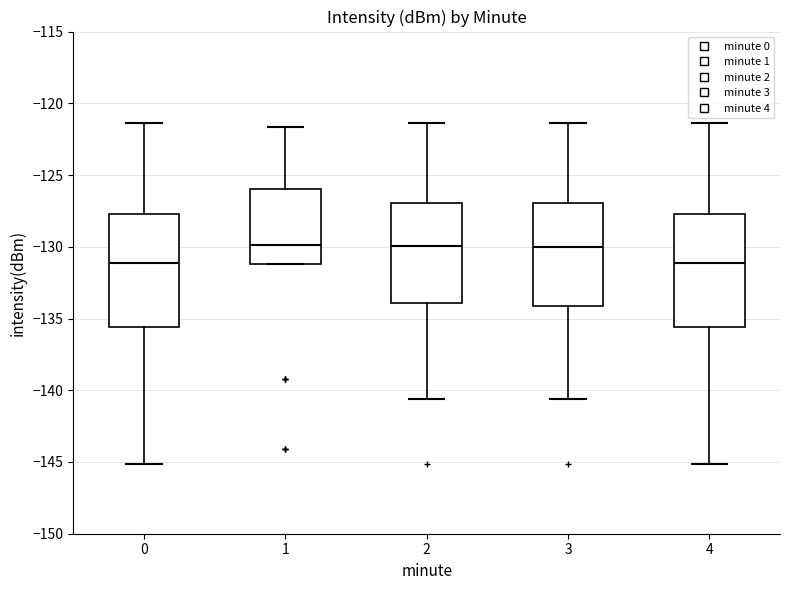

Where does the median line of the box at x = 3 sit on the y-axis? The values are not printed on the chart, so give them approximately, as read against the axis.

-130.0